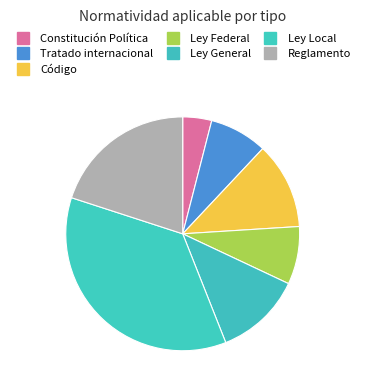

What is the largest slice in the pie chart?

Ley Local